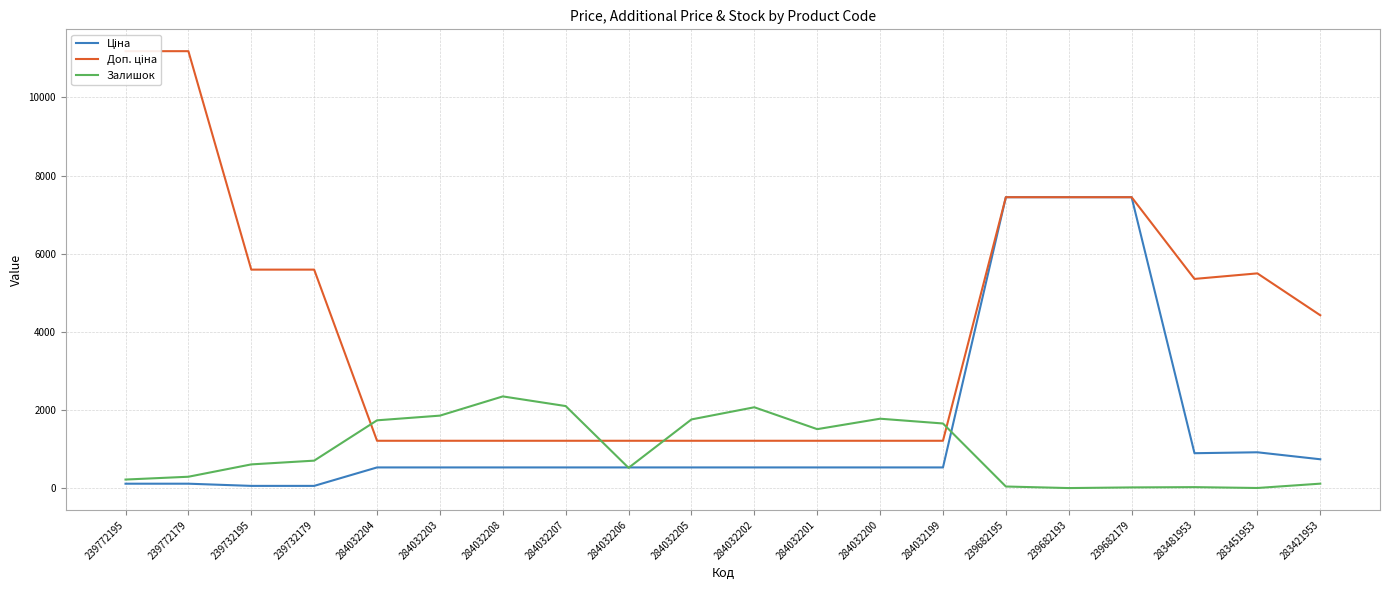

The value of Доп. ціна at 284032208 is 1210.7. True or false?

True